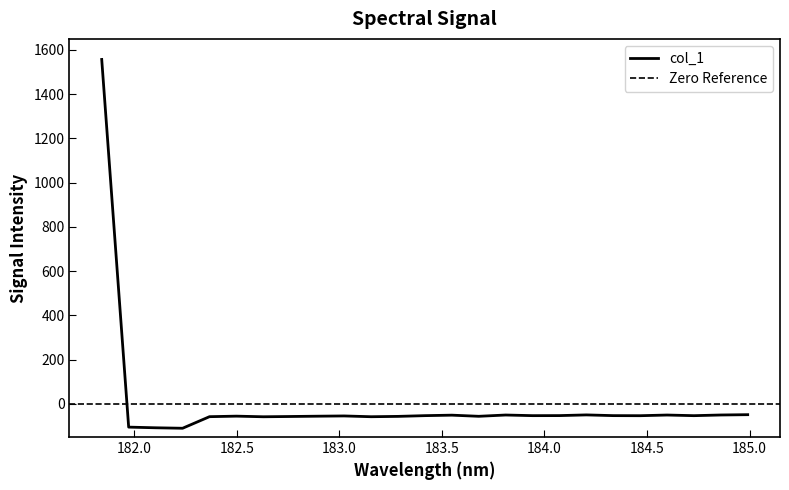

What is the difference between the maximum and second lowest values?

1665.1